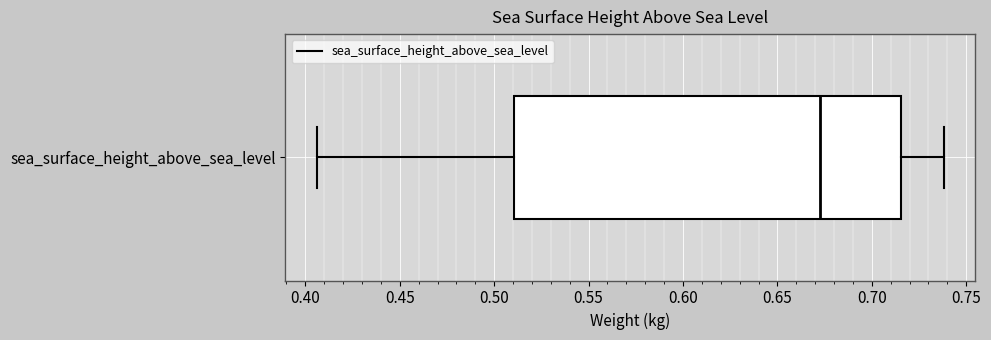

Where does the right whisker of the box for sea_surface_height_above_sea_level end on the x-axis? The values are not printed on the chart, so give them approximately, as read against the axis.

0.740